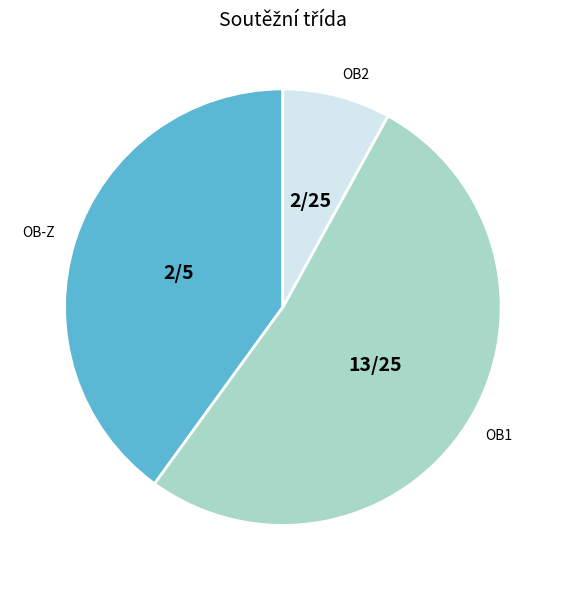

Rank the categories by value from lowest to highest.

OB2, OB-Z, OB1